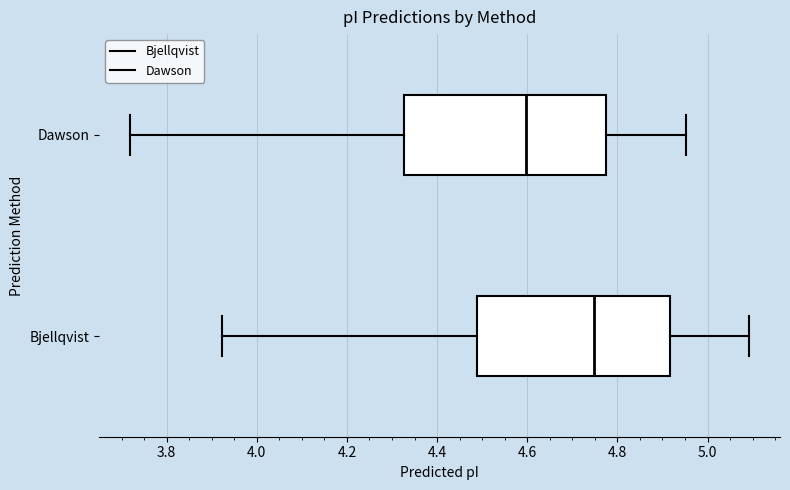

Where does the right whisker of the box for Bjellqvist end on the x-axis? The values are not printed on the chart, so give them approximately, as read against the axis.

5.10